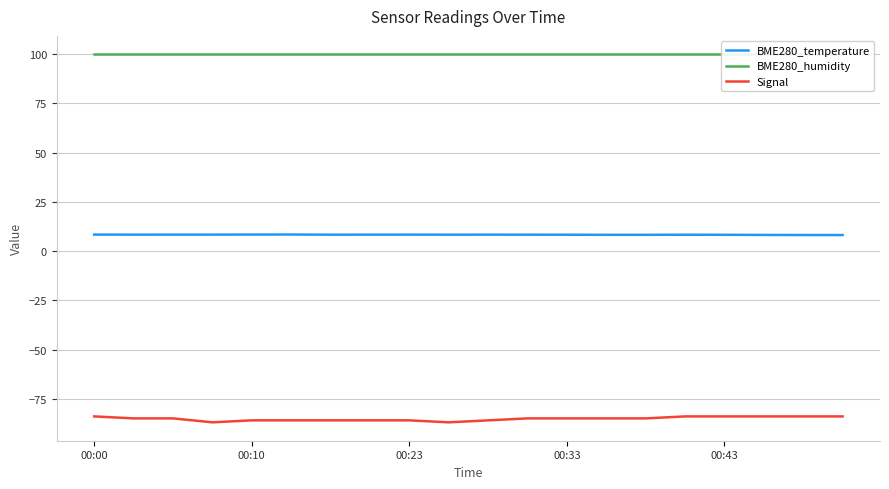

True or false: Signal has a value of -84.0 at 00:00.

True